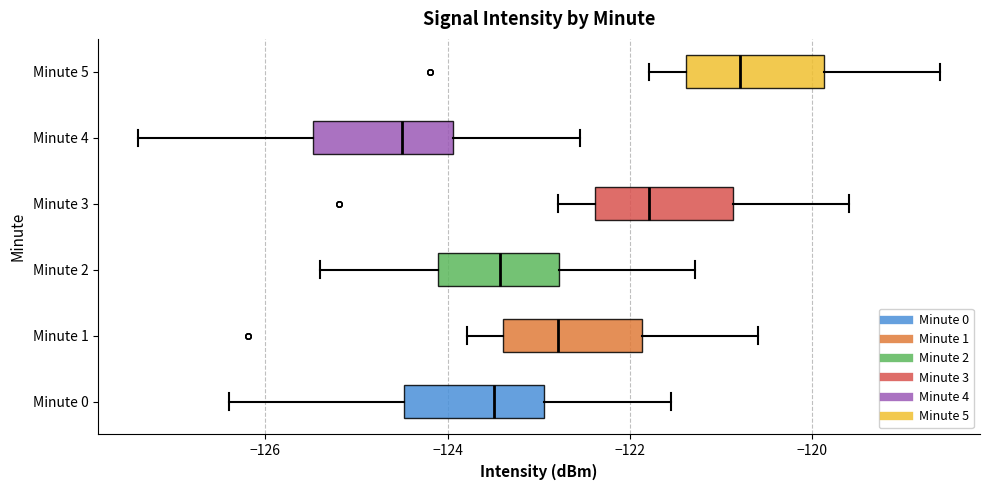

Reading bottom to top, read every box against the x-axis: the position of its median line, the range the box covers, and the ends of its whiskers. The values are not printed on the chart, so give them approximately, as read against the axis.

Minute 0: median -123.4, box -124.4 to -123.0, whiskers -126.4 to -121.6
Minute 1: median -122.8, box -123.4 to -121.8, whiskers -123.8 to -120.6
Minute 2: median -123.4, box -124.2 to -122.8, whiskers -125.4 to -121.2
Minute 3: median -121.8, box -122.4 to -120.8, whiskers -122.8 to -119.6
Minute 4: median -124.4, box -125.4 to -124.0, whiskers -127.4 to -122.6
Minute 5: median -120.8, box -121.4 to -119.8, whiskers -121.8 to -118.6